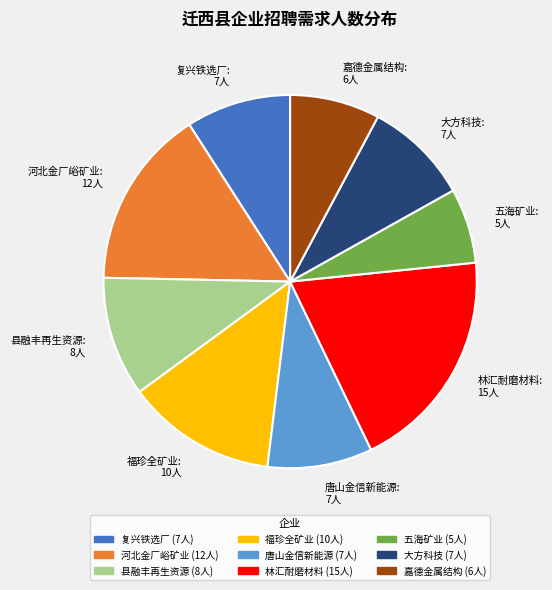

Does any single category account for the majority?

No